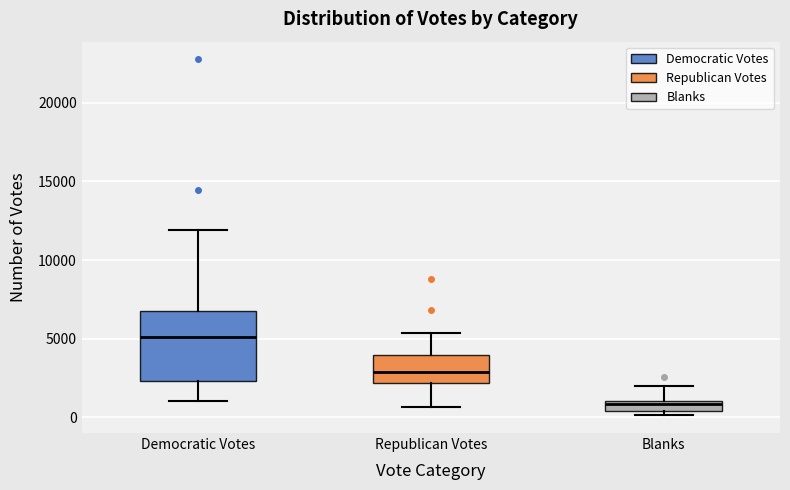

Where is the lower edge of the box for Blanks on the y-axis? The values are not printed on the chart, so give them approximately, as read against the axis.

500